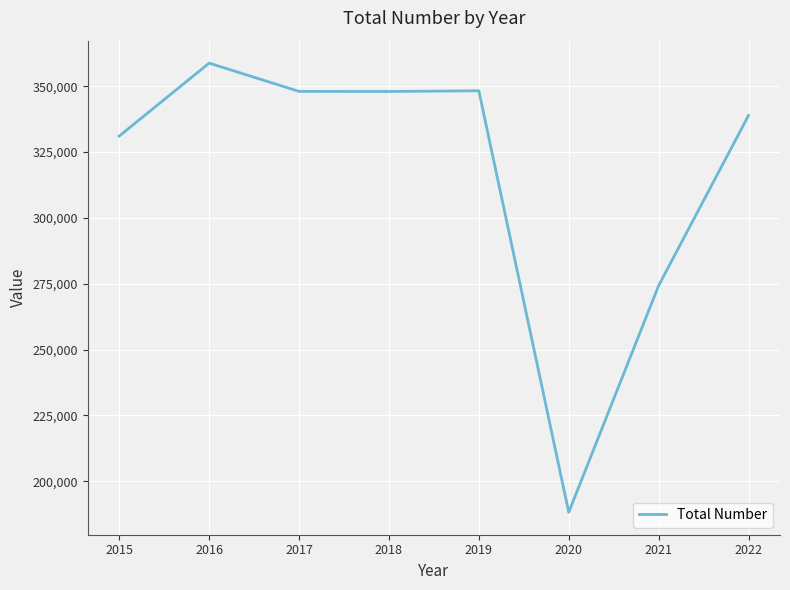

At which category does the chart reach its peak across all series?

2016